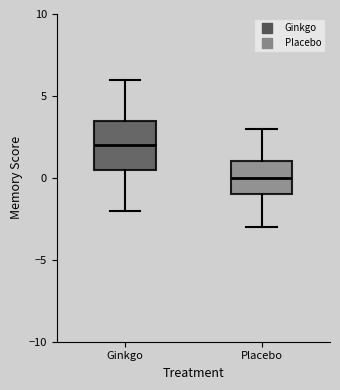

Which box is the tallest, from its lower edge to its upper edge?

Ginkgo